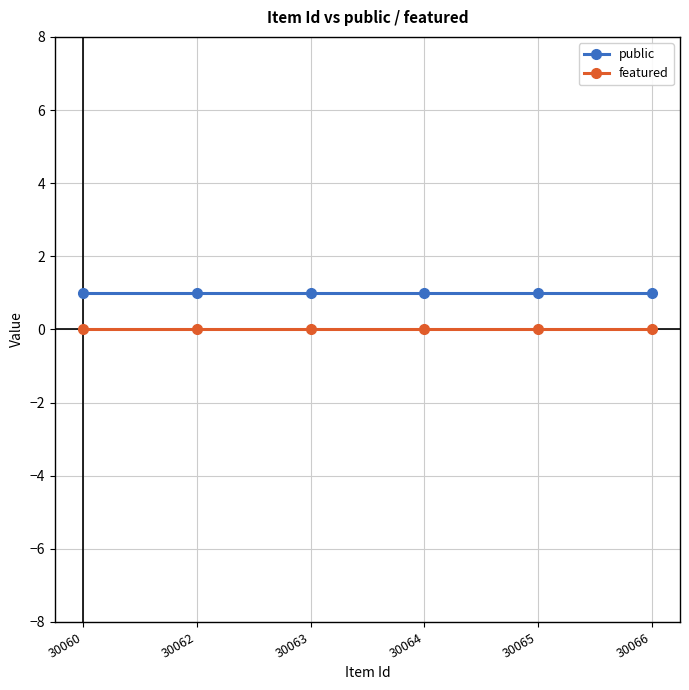

What is the total value across all series at 30066?

1